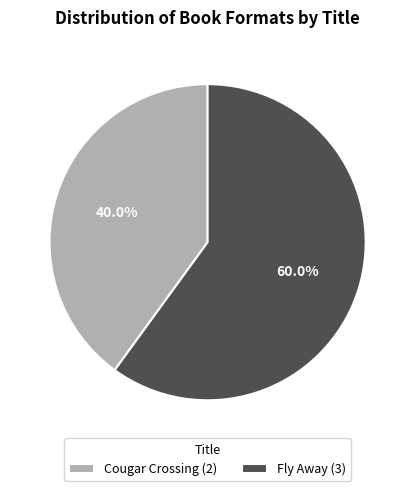

Which slice is the largest?

Fly Away (3)